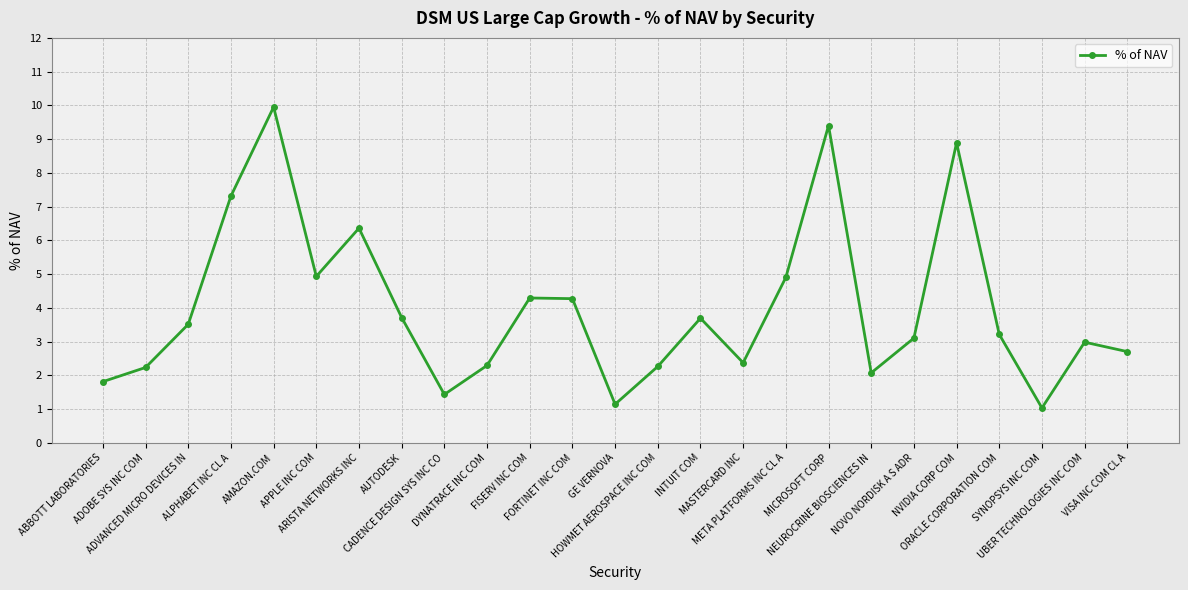

How many lines are shown in the chart?

1